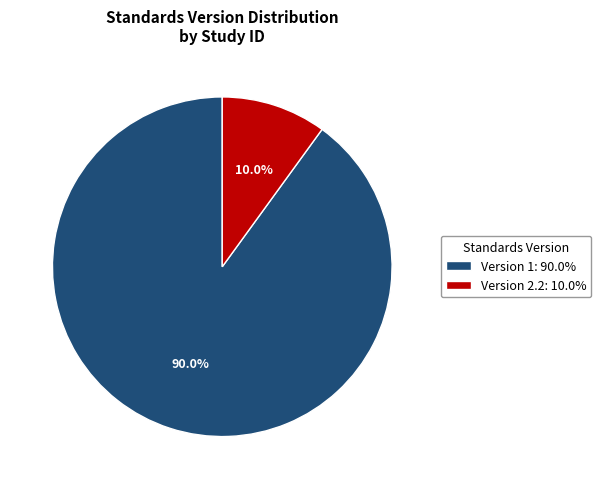

Is there a majority slice in this chart?

Yes